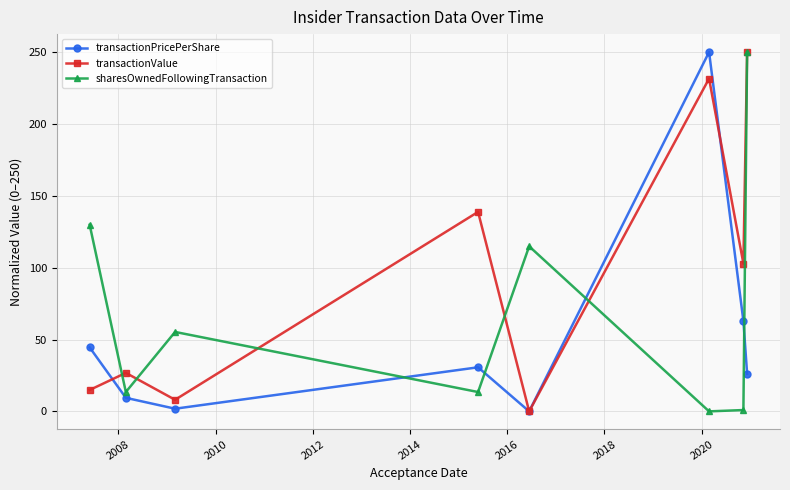

Rank the series by their average value, from lowest to highest.

transactionPricePerShare, sharesOwnedFollowingTransaction, transactionValue